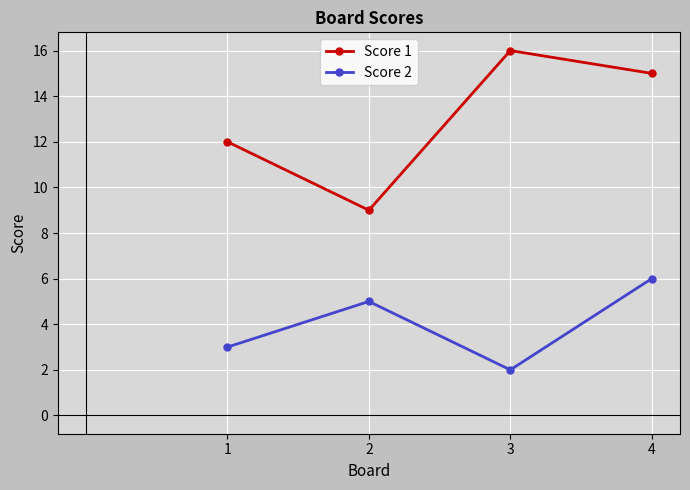

The Score 2 series shows 2 at 3. True or false?

True